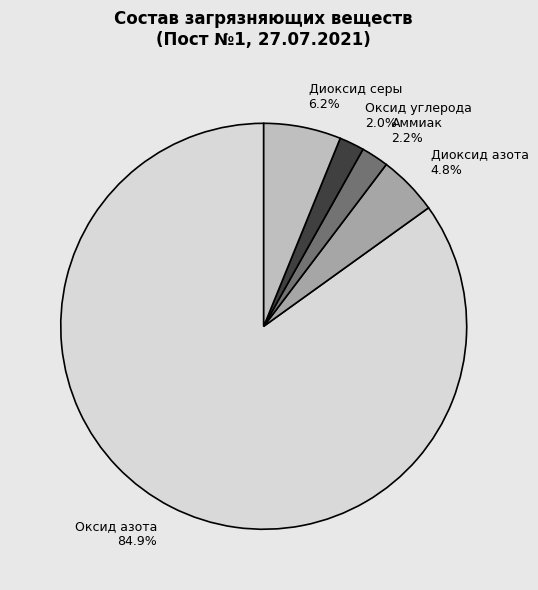

To the nearest percent, what is the difference between the Диоксид серы and Аммиак slice percentages?

4%